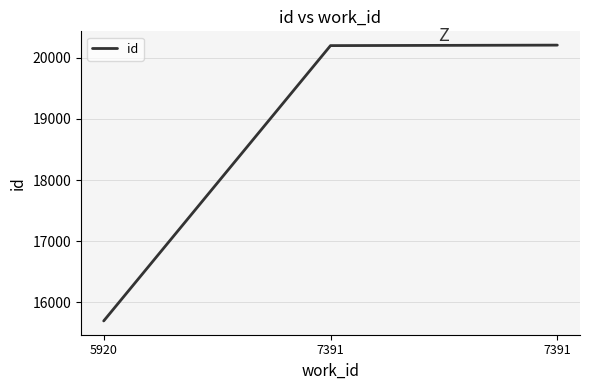

What is the greatest value displayed?

20206